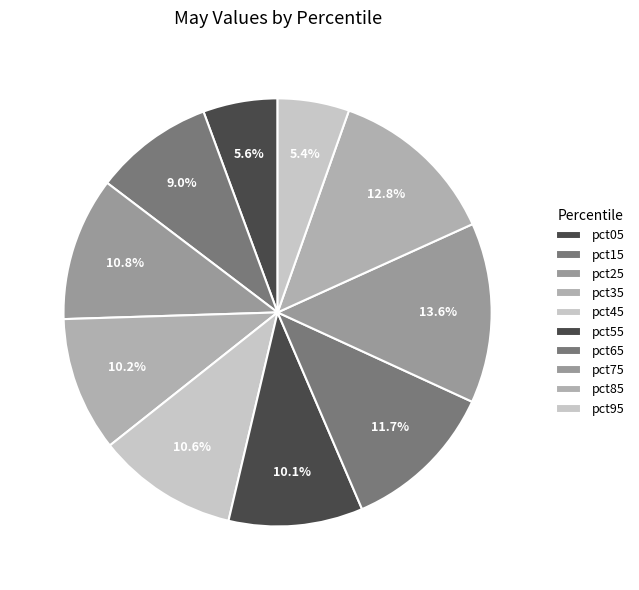

How many segments does this pie chart have?

10